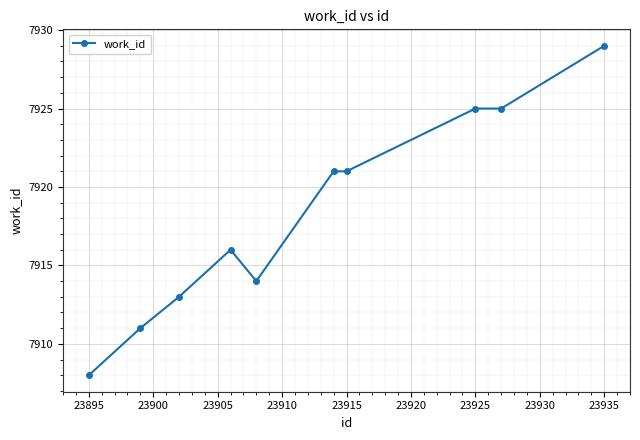

What is the minimum value shown in the chart?

7908